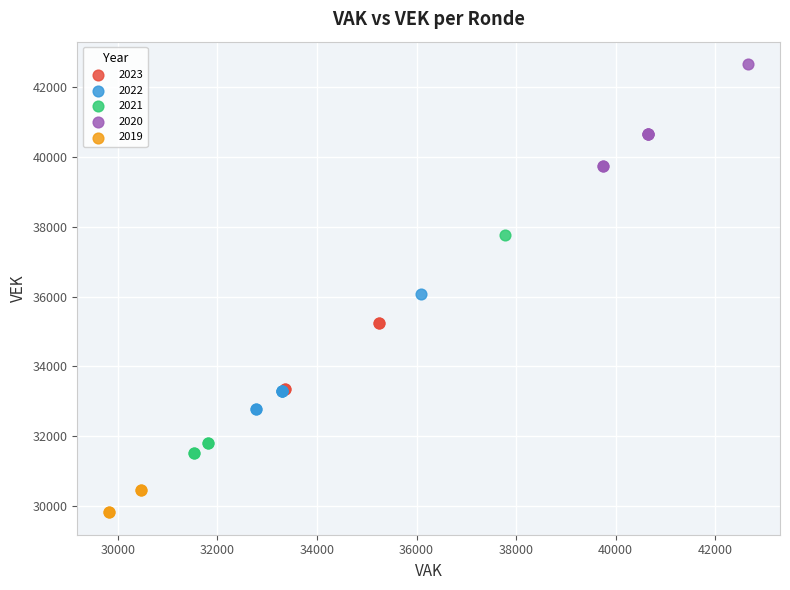

Which series reaches the maximum Y coordinate?

2020